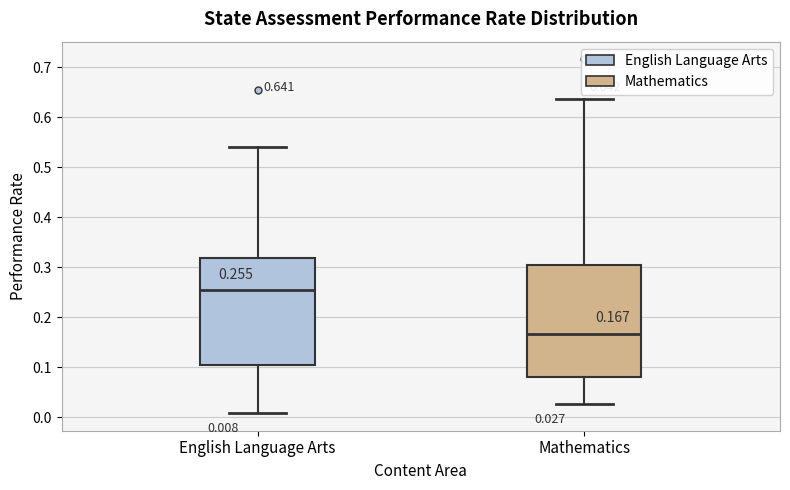

Comparing the boxes themselves (not the whiskers), which one is the tallest?

Mathematics